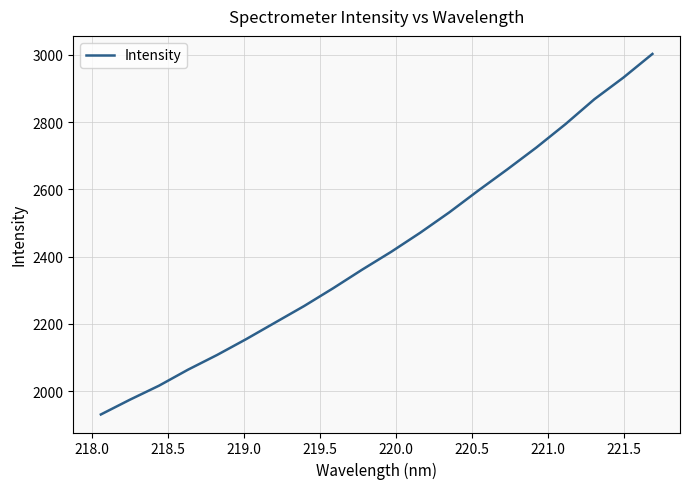

What is the minimum value shown in the chart?

1930.9